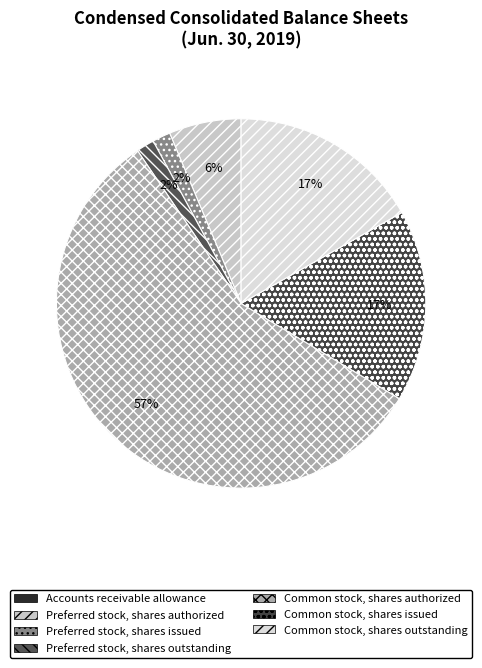

Does Accounts receivable allowance represent more than half of the total?

No